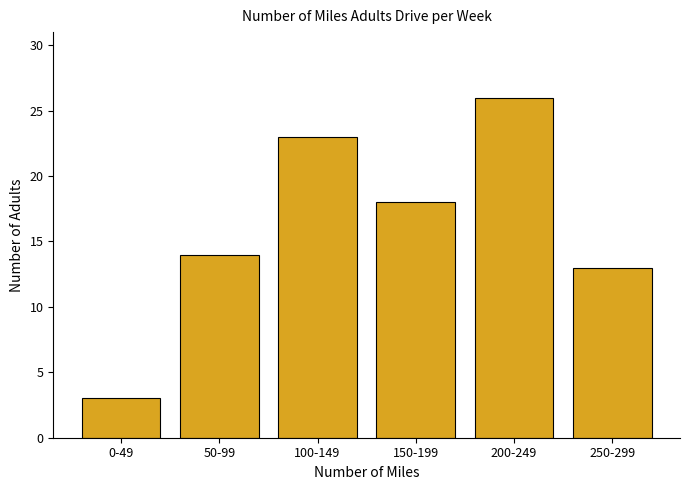

Reading left to right, list all the values displayed in this chart.

3	14	23	18	26	13